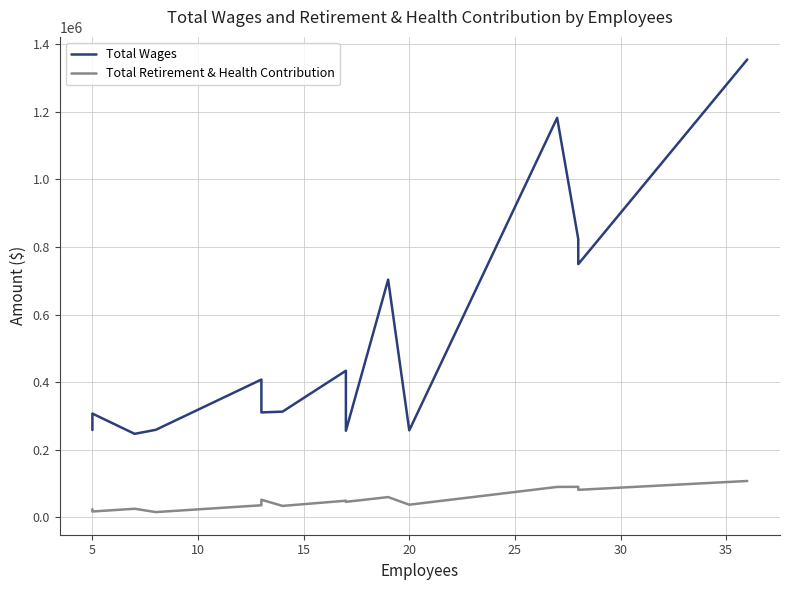

What is the greatest value displayed?

1354800